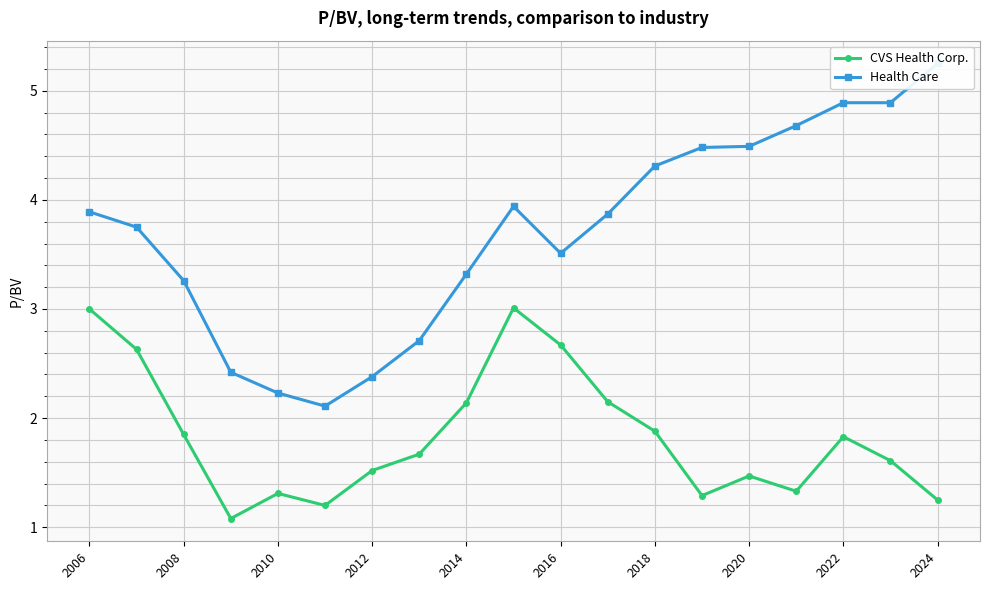

Is it true that CVS Health Corp. equals 2.0 at 2024?

False